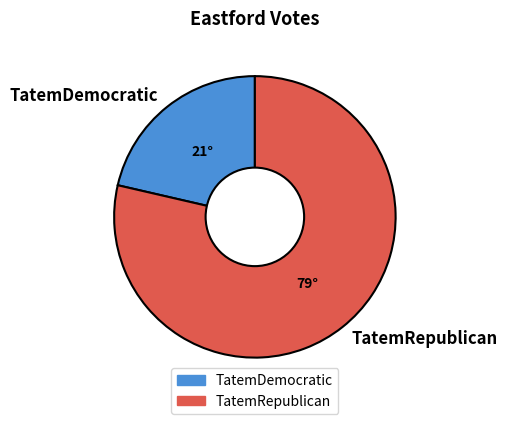

Does any single category account for the majority?

Yes